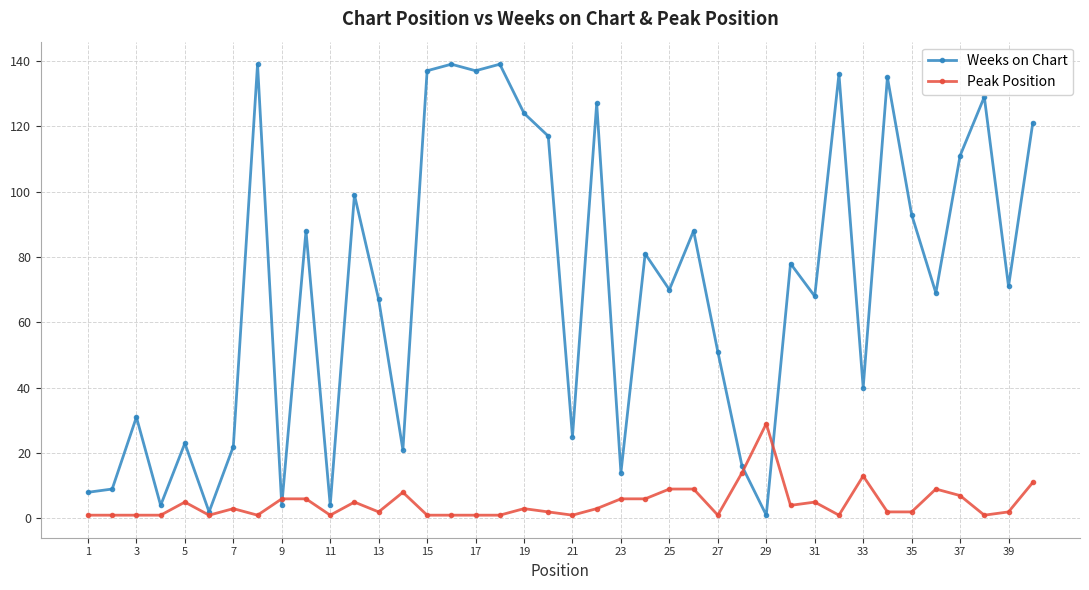

How many interior local peaks does the Weeks on Chart series have?

14